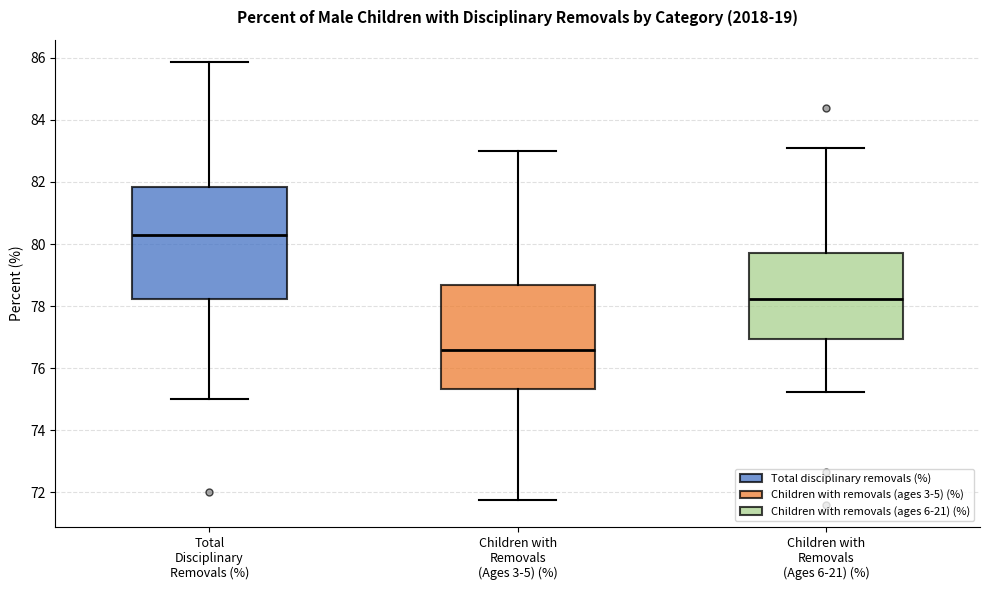

Which box's median line is the highest?

Total Disciplinary Removals (%)